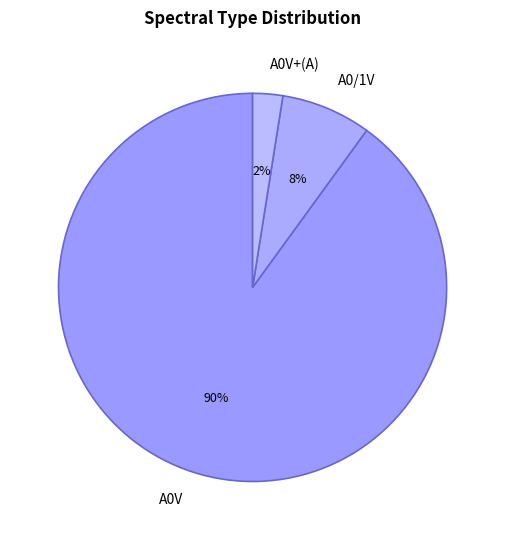

To the nearest percent, what is the average slice percentage?

33%